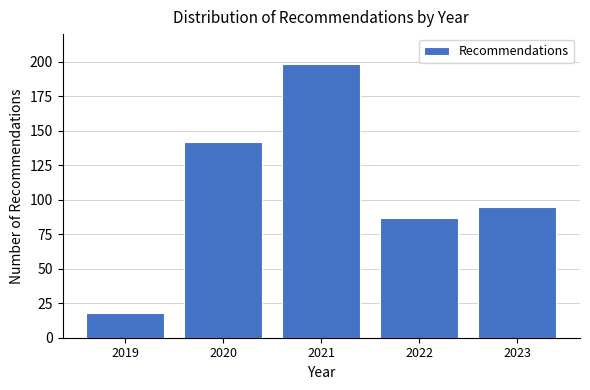

Reading left to right, what are all the values shown in this chart?

18	142	198	87	95